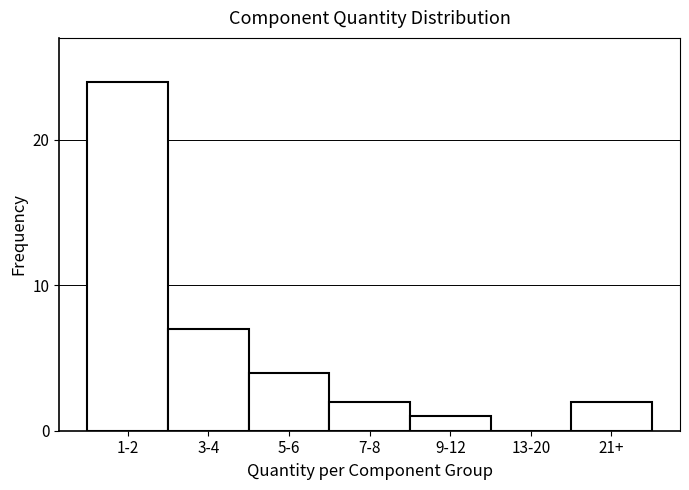

Reading left to right, what are all the values shown in this chart?

1-2=24	3-4=7	5-6=4	7-8=2	9-12=1	13-20=0	21+=2